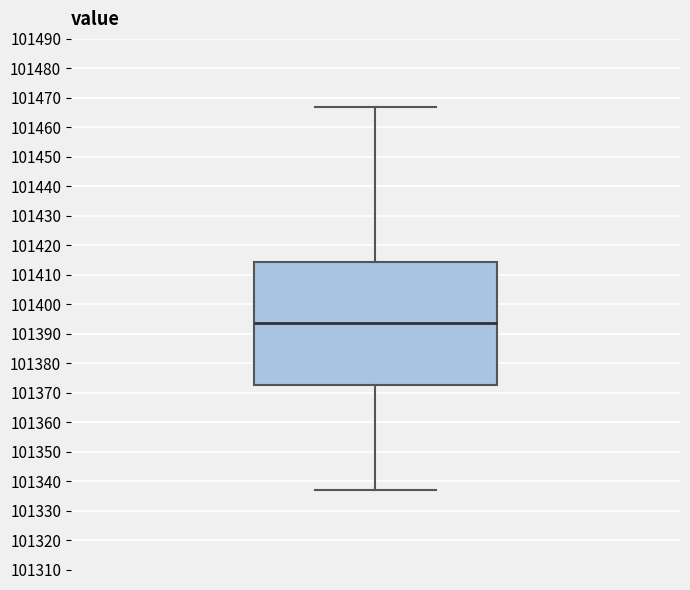

Where does the lower whisker of the box end on the y-axis? The values are not printed on the chart, so give them approximately, as read against the axis.

101337